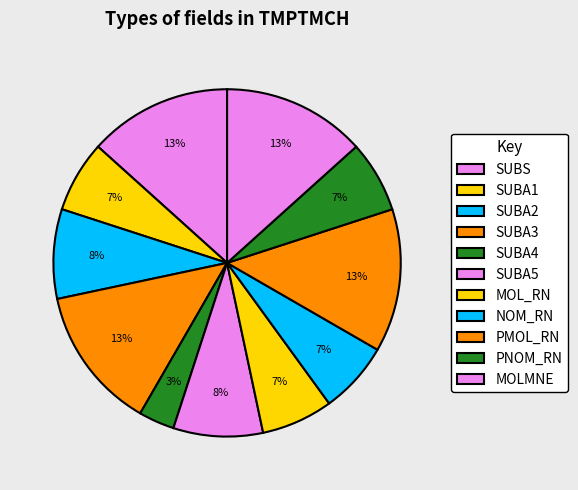

To the nearest percent, what percentage of the pie is SUBA4?

3%